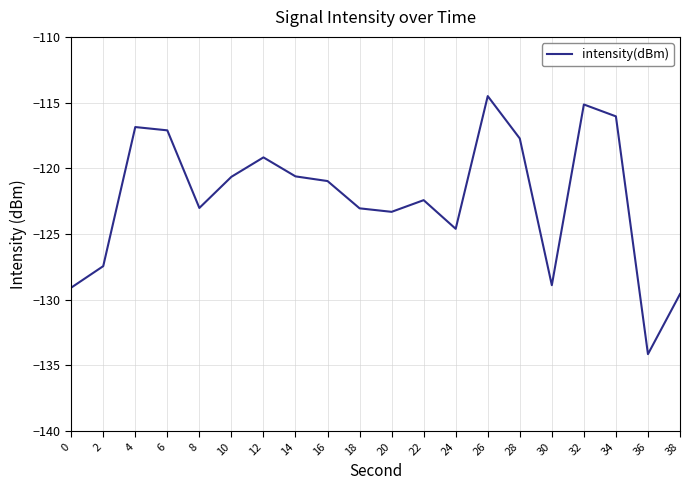

Is it true that the value at 18 is -204.1?

False